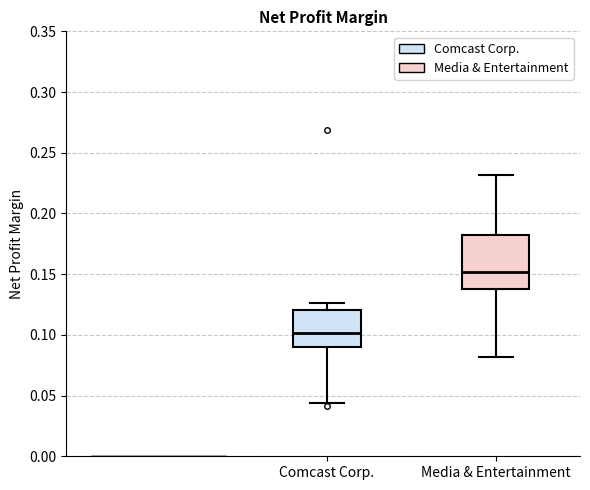

Reading left to right, transcribe this box plot: for each box, give where its median line is, the range the box spans, and where its two whiskers end, as read against the y-axis. The values are not printed on the chart, so give them approximately, as read against the axis.

Comcast Corp.: median 0.100, box 0.090 to 0.120, whiskers 0.045 to 0.125
Media & Entertainment: median 0.150, box 0.140 to 0.185, whiskers 0.080 to 0.230